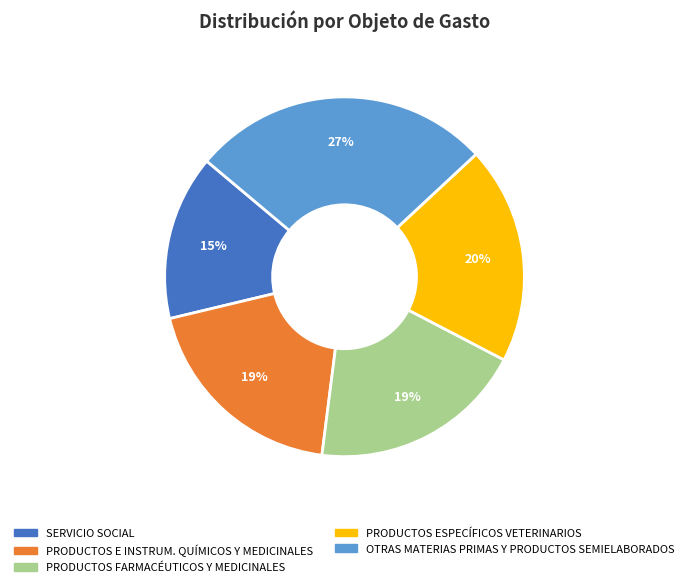

Which slice is the smallest?

SERVICIO SOCIAL